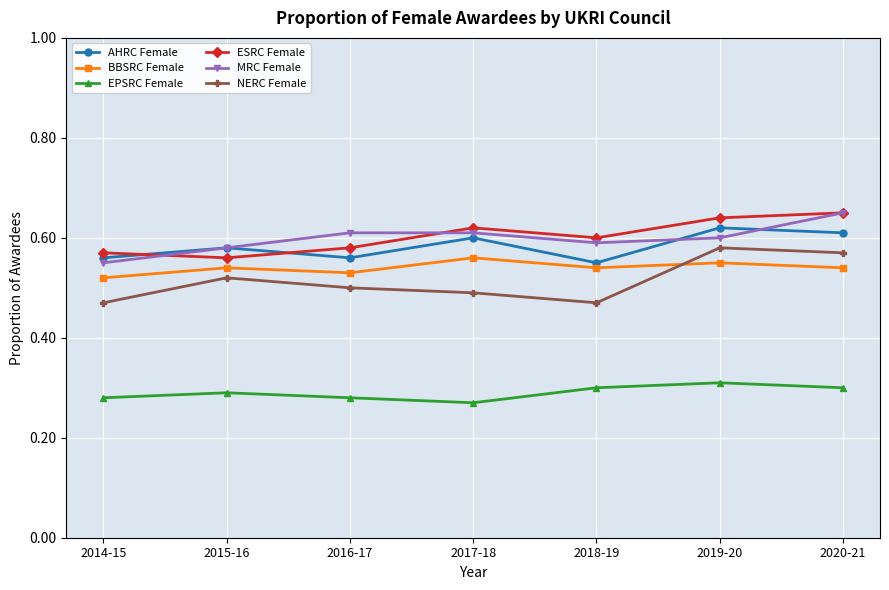

Is it true that AHRC Female equals 0.6 at 2014-15?

True